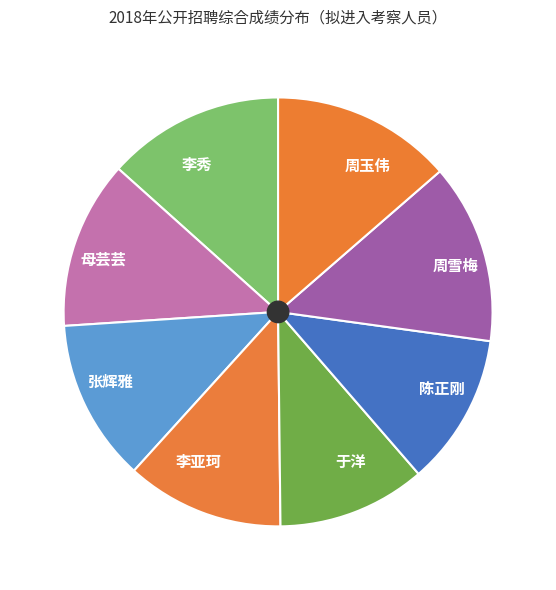

True or false: 母芸芸 accounts for 13% of the total.

True